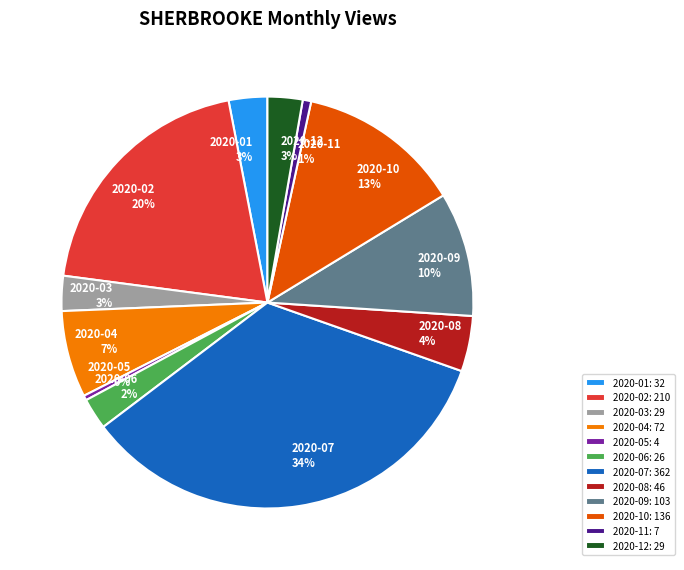

To the nearest percent, what is the difference between the largest and smallest slice percentages?

34%